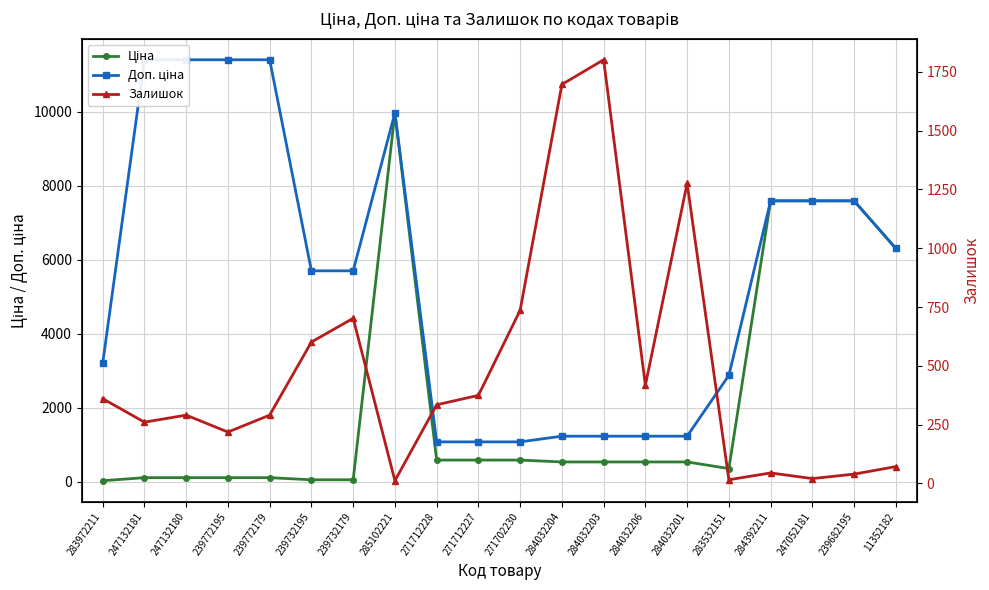

What is the value of the Залишок point at the 20th from the left?

71.0